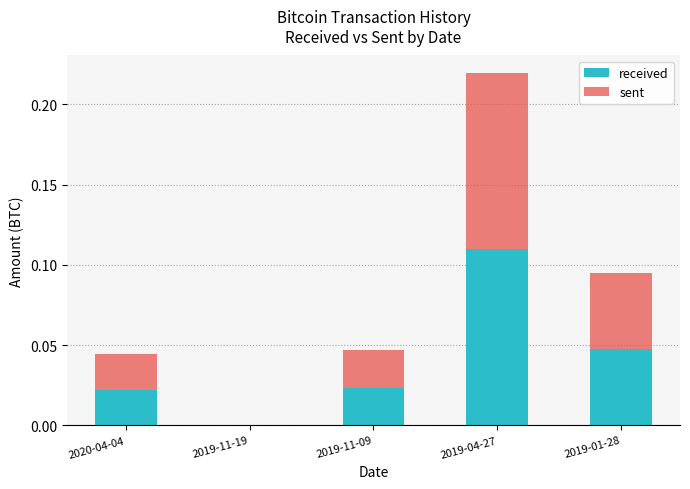

At which category is the sum across all series the highest?

2019-04-27